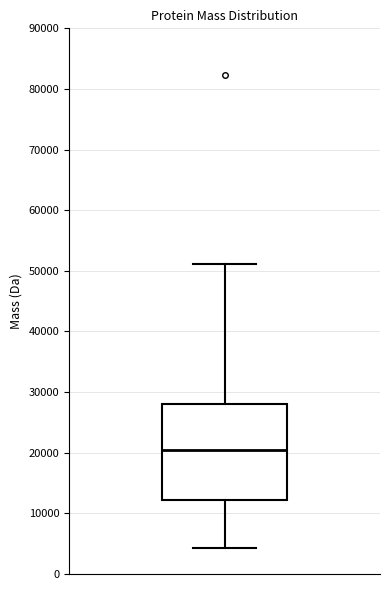

Transcribe this box plot: give where the median line is, the range the box spans, and where the two whiskers end, as read against the y-axis. The values are not printed on the chart, so give them approximately, as read against the axis.

median 20000, box 12000 to 28000, whiskers 4000 to 51000